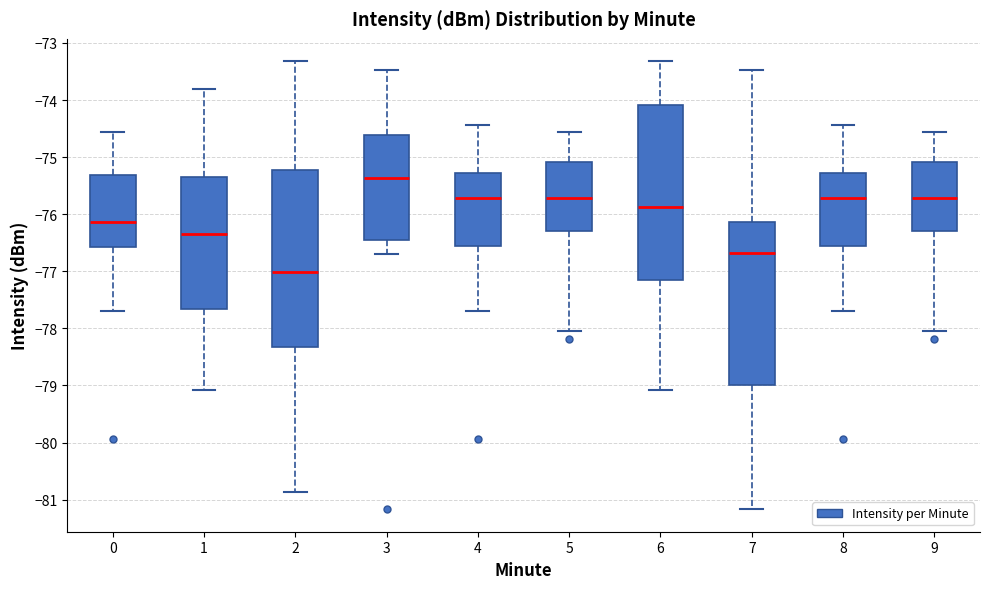

Where does the median line of the box at x = 5 sit on the y-axis? The values are not printed on the chart, so give them approximately, as read against the axis.

-75.7